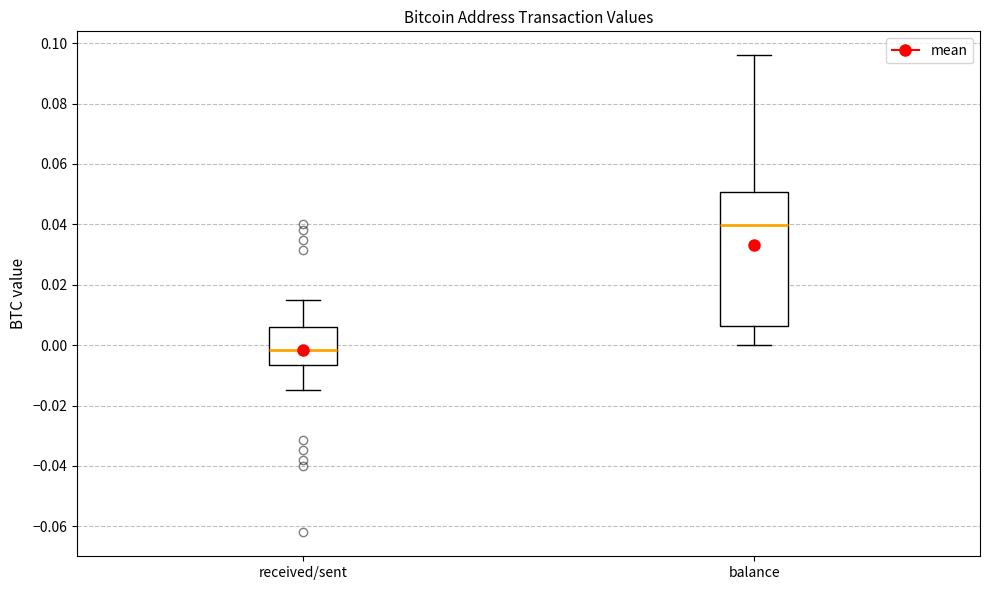

Which box's median line is the lowest?

received/sent